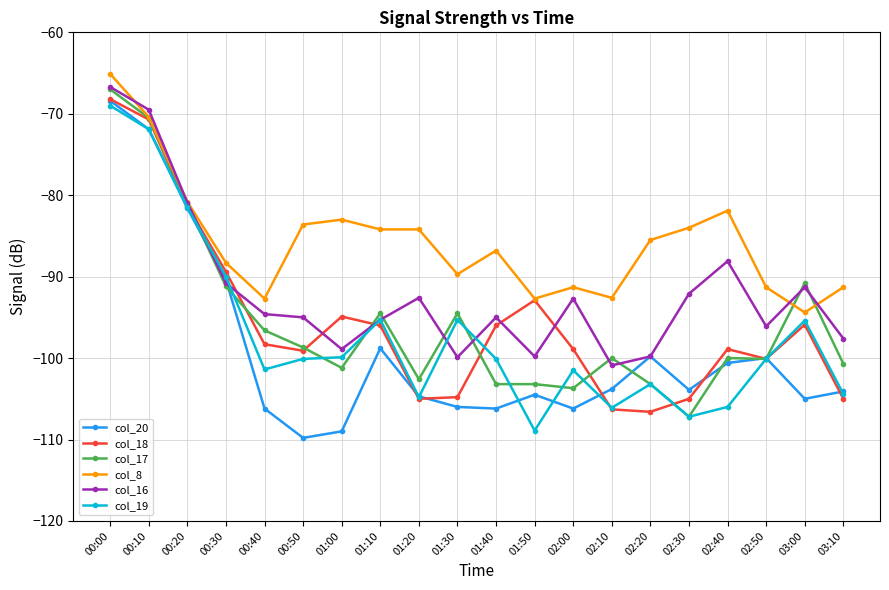

Is the value of col_8 at 02:00 greater than the value of col_20 at 01:40?

Yes